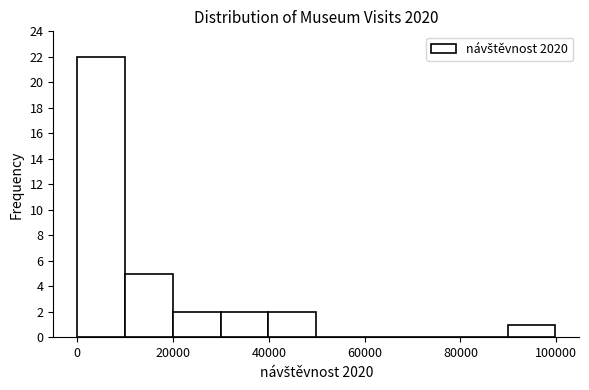

Reading left to right, transcribe this chart: for each bar, give the range it covers on the x-axis and its height. Neither the bar edges nor the heights are printed on the chart, so give them approximately, as read against the axes.

0 to 10000: 22
10000 to 20000: 5
20000 to 30000: 2
30000 to 40000: 2
40000 to 50000: 2
50000 to 60000: 0
60000 to 70000: 0
70000 to 80000: 0
80000 to 90000: 0
90000 to 100000: 1